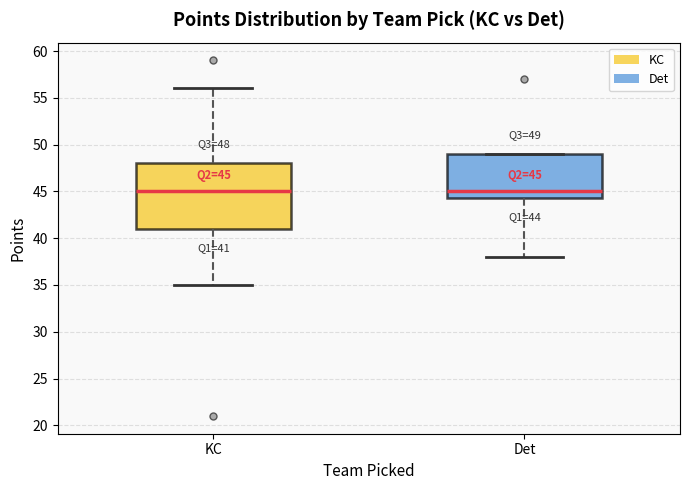

Comparing the boxes themselves (not the whiskers), which one is the tallest?

KC